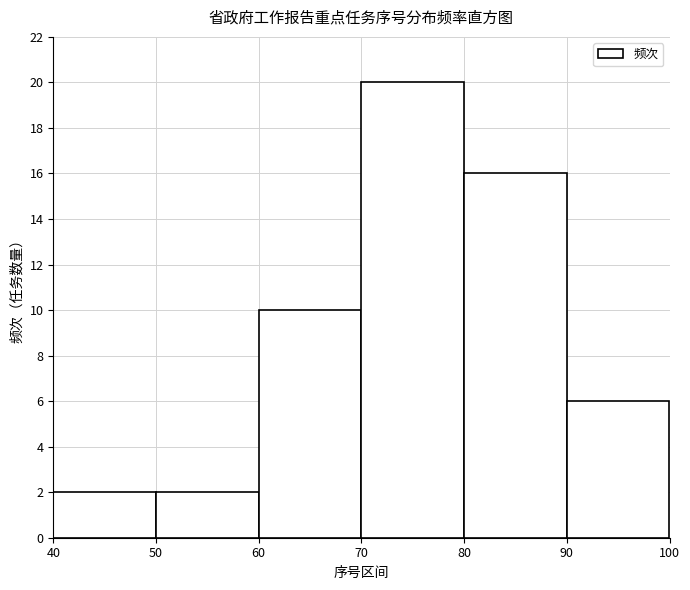

Reading left to right, list every bar in this chart as the range it spans on the x-axis followed by its height. The values are not printed on the chart, so give them approximately, as read against the axis.

40 to 50: 2
50 to 60: 2
60 to 70: 10
70 to 80: 20
80 to 90: 16
90 to 100: 6